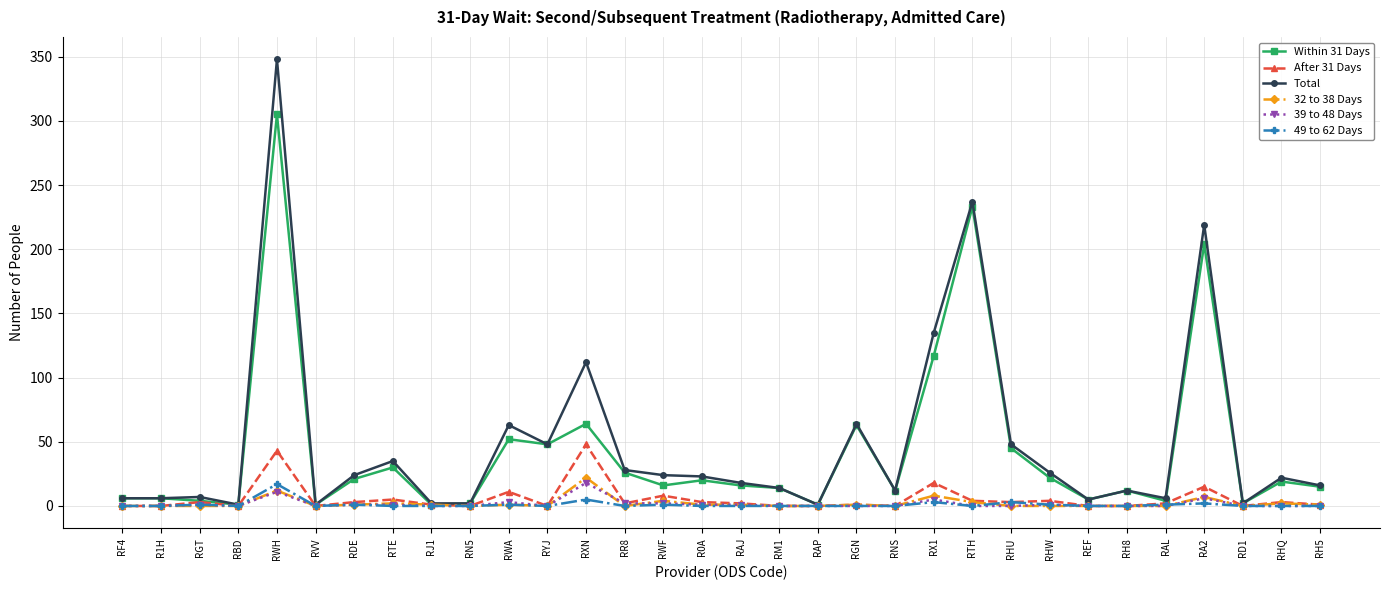

True or false: 49 to 62 Days has more than 1 interior local peaks.

True